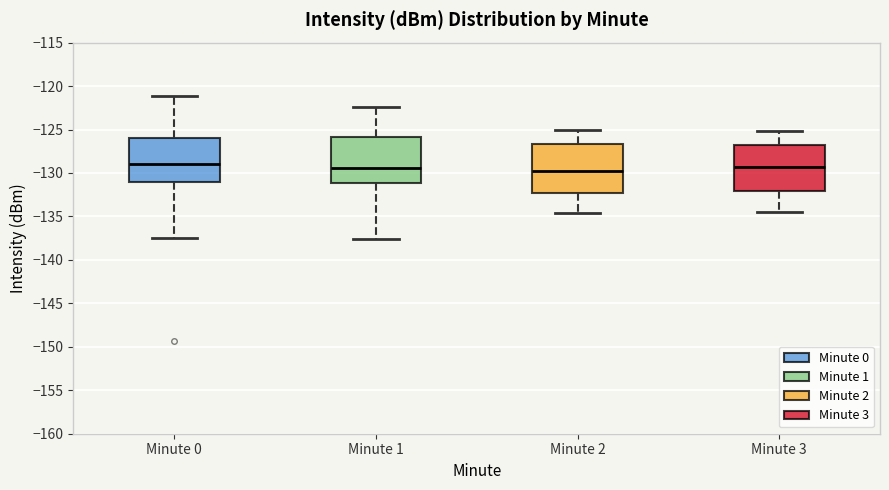

Where does the upper whisker of the box for Minute 0 end on the y-axis? The values are not printed on the chart, so give them approximately, as read against the axis.

-121.0